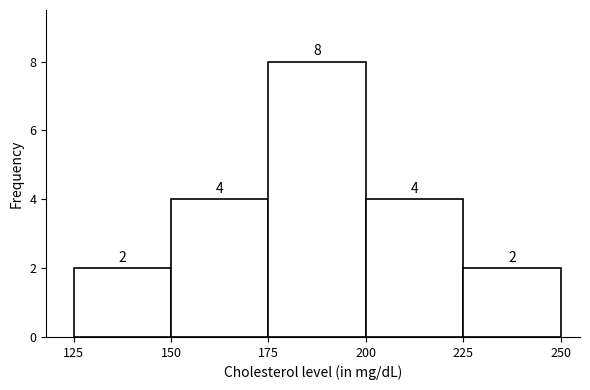

Reading left to right, list every bar in this chart as the range it spans on the x-axis followed by its height.

125 to 150: 2
150 to 175: 4
175 to 200: 8
200 to 225: 4
225 to 250: 2